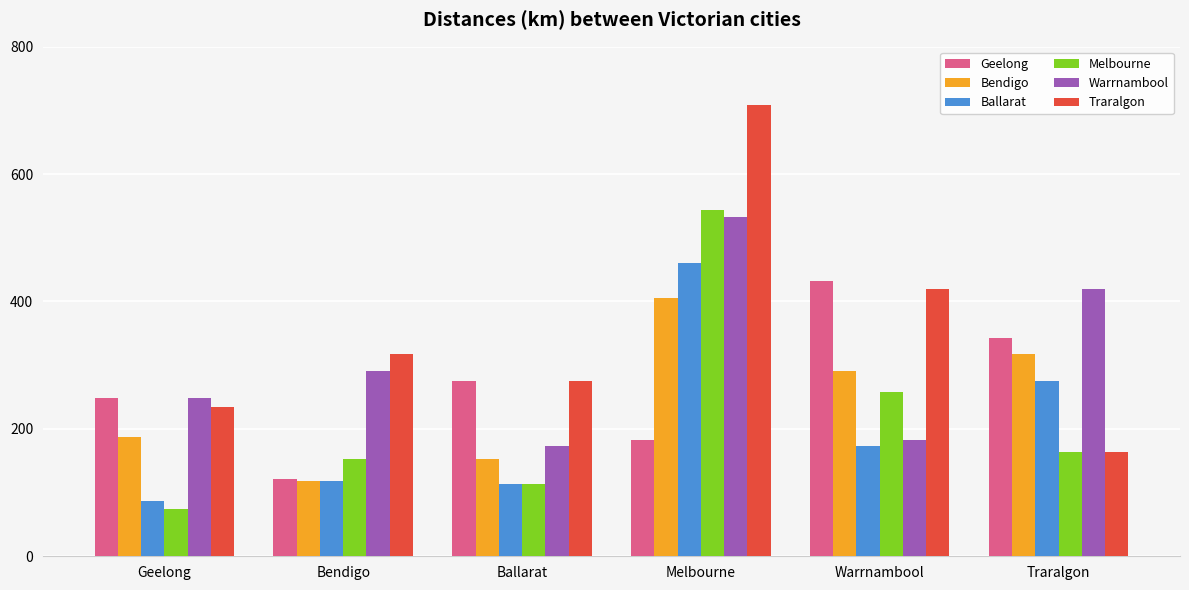

Rank the categories by Geelong value from highest to lowest.

Warrnambool, Traralgon, Ballarat, Geelong, Melbourne, Bendigo